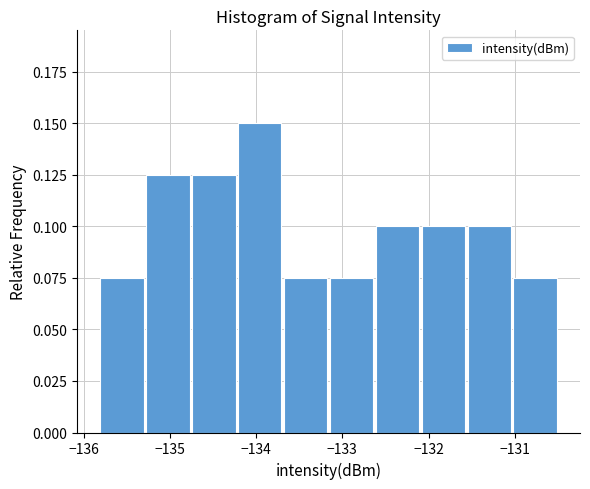

What is the height of the bar covering -132.6 to -132.1 on the x-axis? Neither the bar edges nor the heights are printed on the chart, so give them approximately, as read against the axes.

0.100